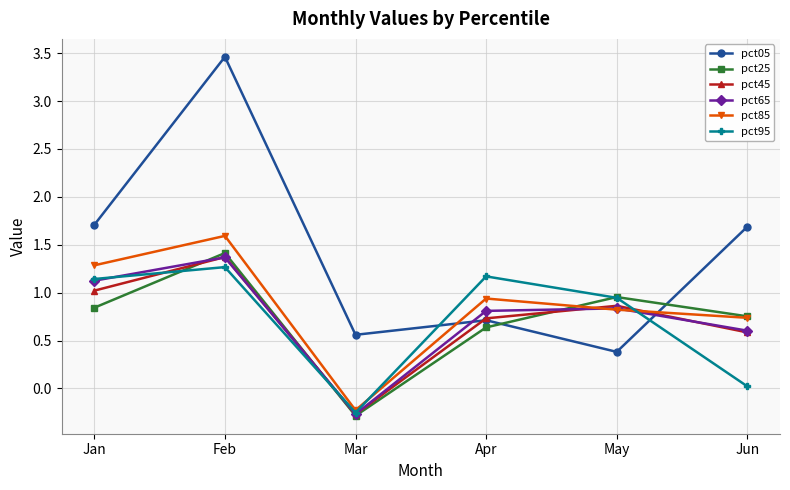

Where is the first local minimum for pct95?

Mar